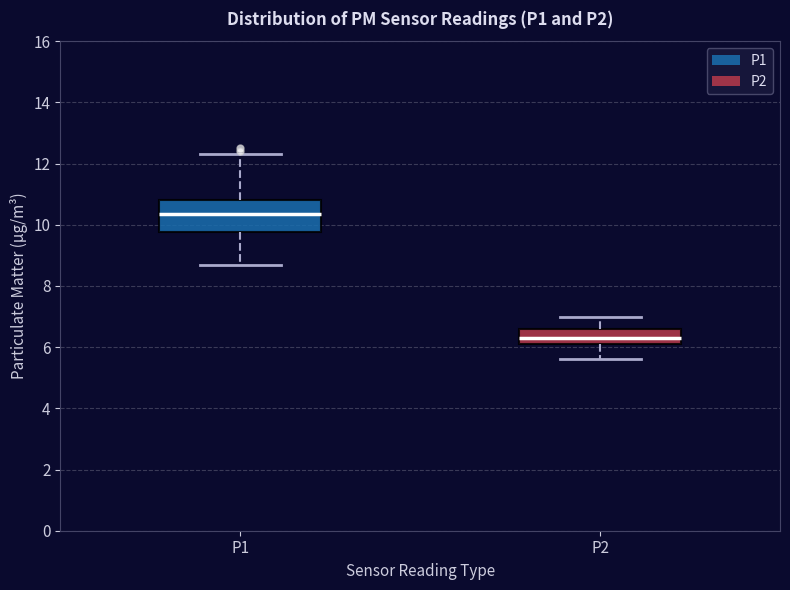

Reading left to right, read every box against the y-axis: the position of its median line, the range the box covers, and the ends of its whiskers. The values are not printed on the chart, so give them approximately, as read against the axis.

P1: median 10.4, box 9.8 to 10.8, whiskers 8.8 to 12.4
P2: median 6.4, box 6.2 to 6.6, whiskers 5.6 to 7.0